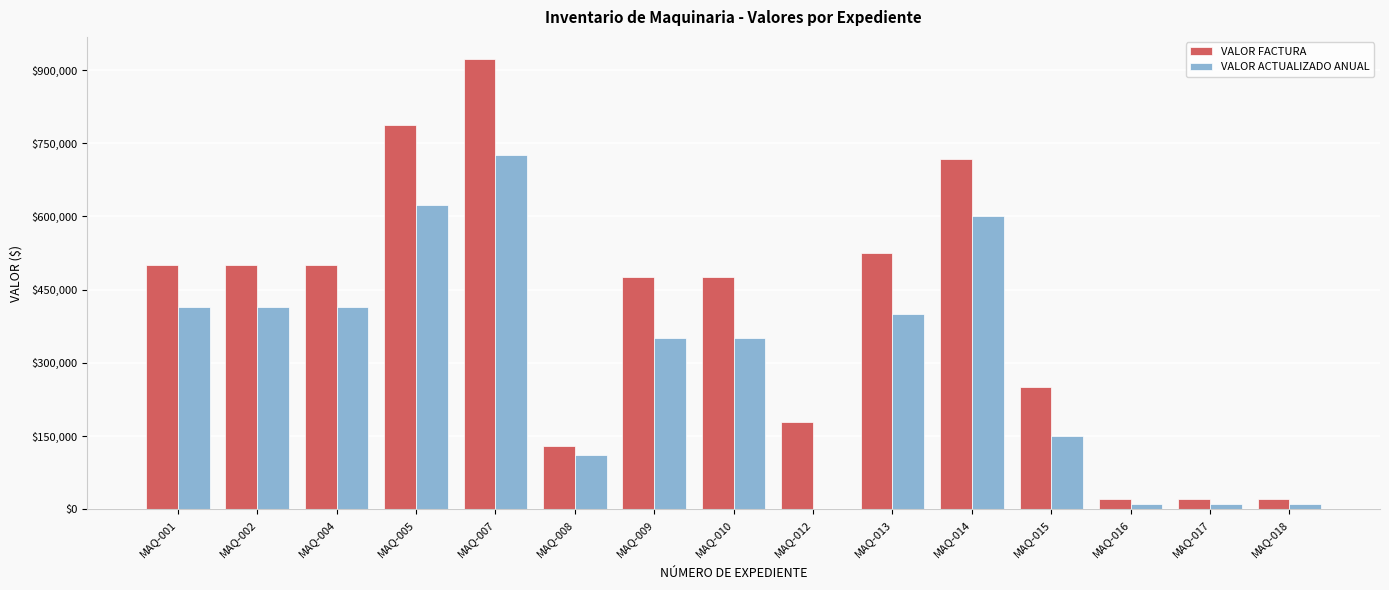

Reading left to right, extract all data points from this chart.

VALOR FACTURA: 501464.6	501464.6	501464.6	786904.0	921880.2	129375.0	475099.6	475099.6	179514.6	525000.0	717000.0	250000.0	20000.0	20000.0	20000.0
VALOR ACTUALIZADO ANUAL: 415000.0	415000.0	415000.0	623000.0	725000.0	110000.0	350000.0	350000.0	0.0	400000.0	600000.0	150000.0	10000.0	10000.0	10000.0